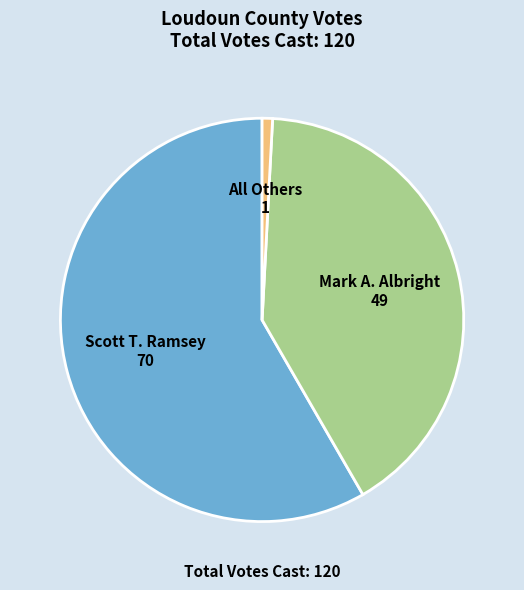

Combined, do Scott T. Ramsey and All Others account for over 50%?

Yes